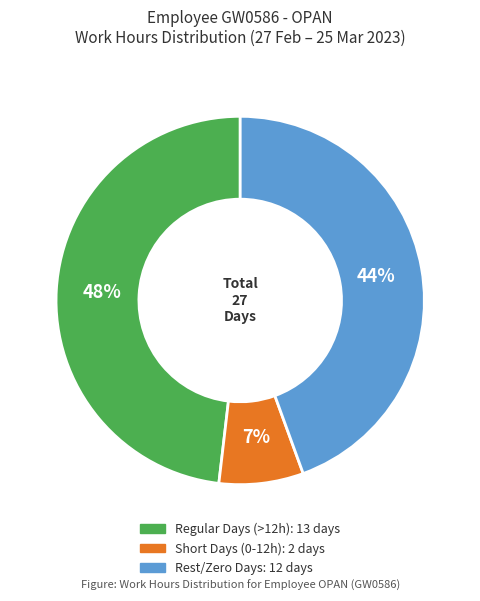

To the nearest percent, what is the difference between the largest and smallest slice percentages?

41%